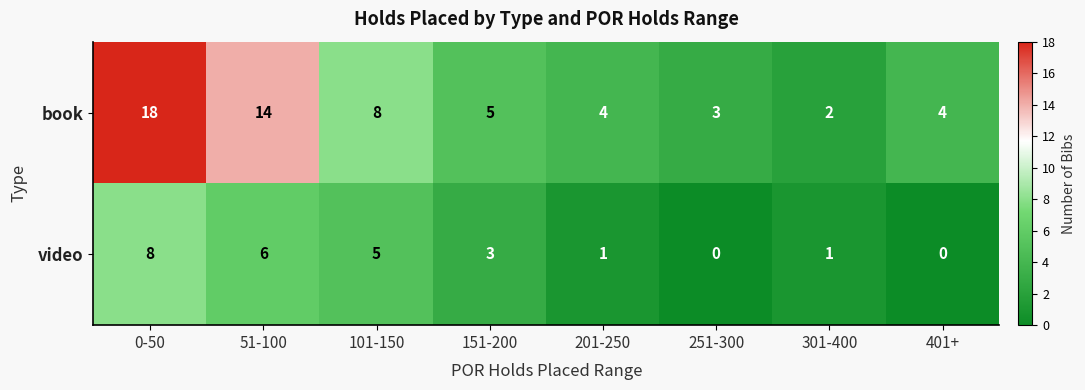

What is the difference between the highest and lowest values at 101-150?

3